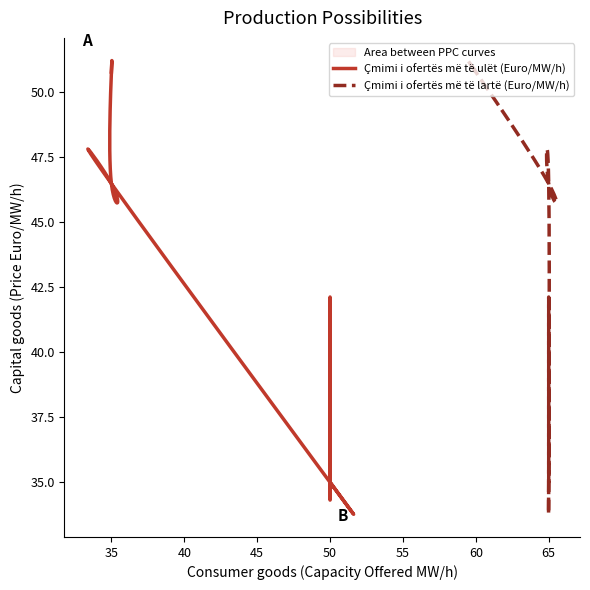

Count the number of categories in the chart.

24